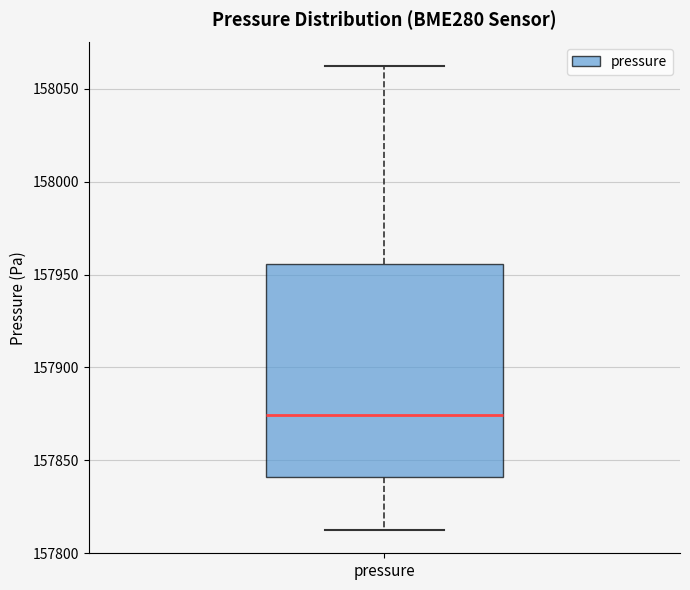

Read this box plot against the y-axis: the position of the median line, the range covered by the box, and the ends of both whiskers. The values are not printed on the chart, so give them approximately, as read against the axis.

median 157875, box 157840 to 157955, whiskers 157810 to 158060